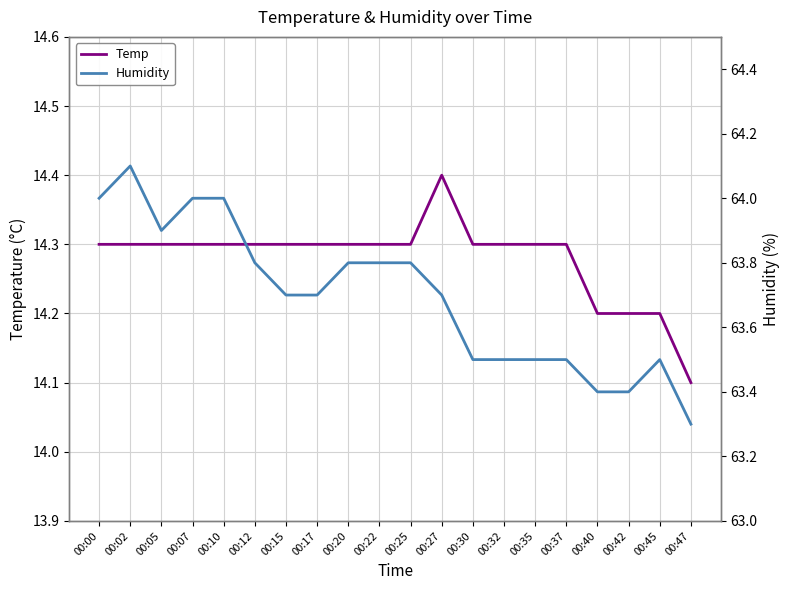

What is the difference between the highest and lowest values at 00:40?

49.2